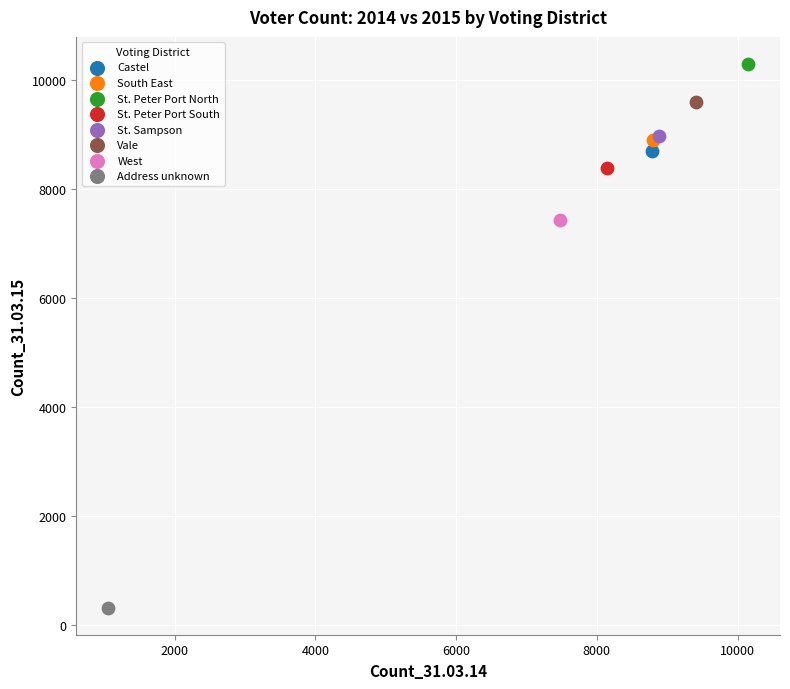

What are all the series names shown in the legend?

Castel, South East, St. Peter Port North, St. Peter Port South, St. Sampson, Vale, West, Address unknown